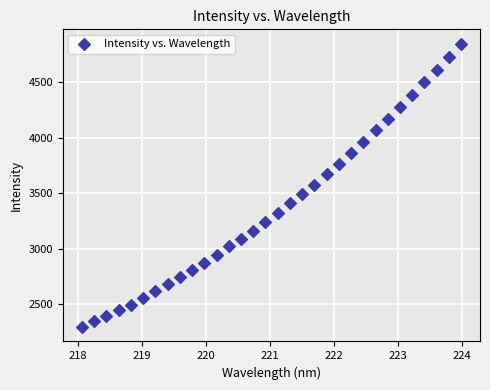

How many data points are displayed?

32